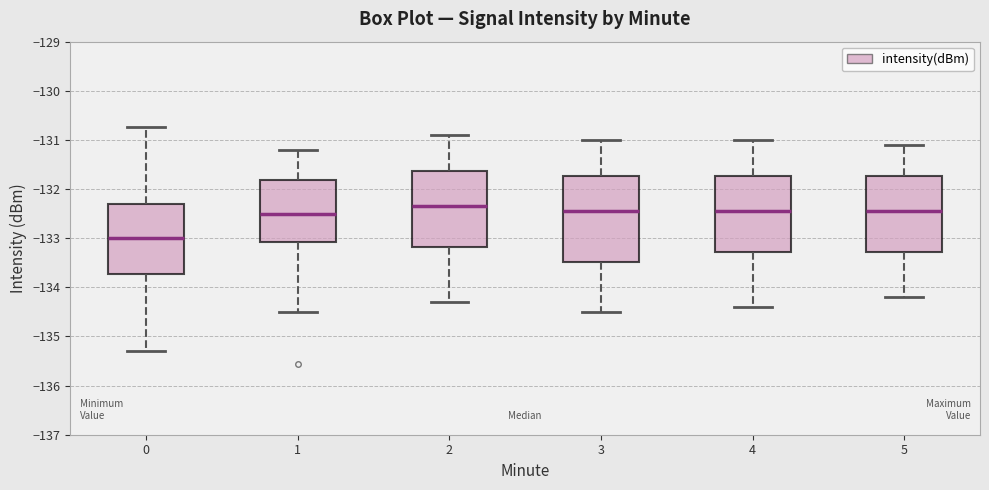

Reading left to right, read every box against the y-axis: the position of its median line, the range the box covers, and the ends of its whiskers. The values are not printed on the chart, so give them approximately, as read against the axis.

0: median -133.0, box -133.7 to -132.3, whiskers -135.3 to -130.7
1: median -132.5, box -133.1 to -131.8, whiskers -134.5 to -131.2
2: median -132.3, box -133.2 to -131.6, whiskers -134.3 to -130.9
3: median -132.4, box -133.5 to -131.7, whiskers -134.5 to -131.0
4: median -132.4, box -133.3 to -131.7, whiskers -134.4 to -131.0
5: median -132.4, box -133.3 to -131.7, whiskers -134.2 to -131.1